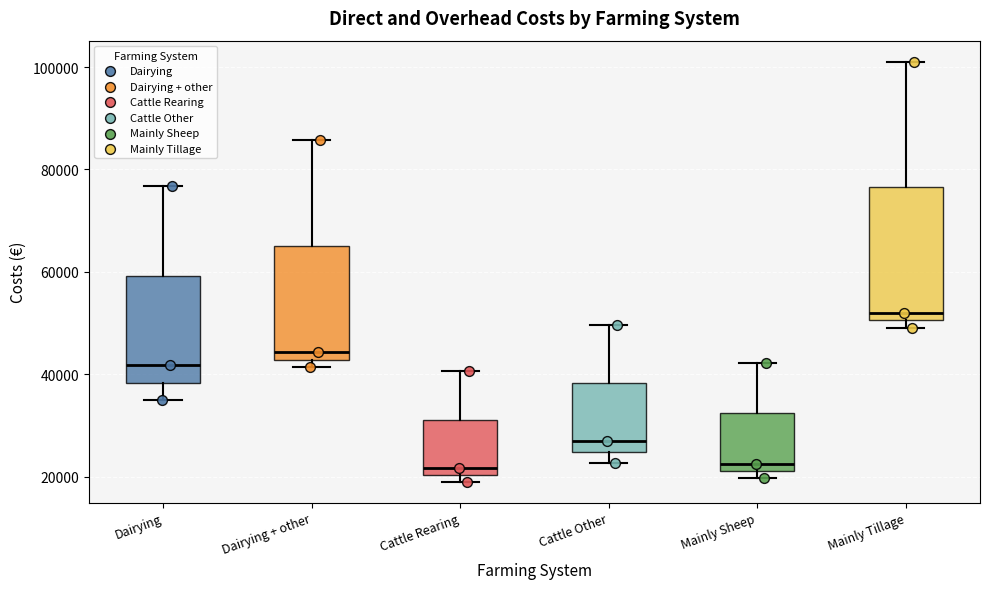

Where does the median line of the box for Dairying sit on the y-axis? The values are not printed on the chart, so give them approximately, as read against the axis.

42000